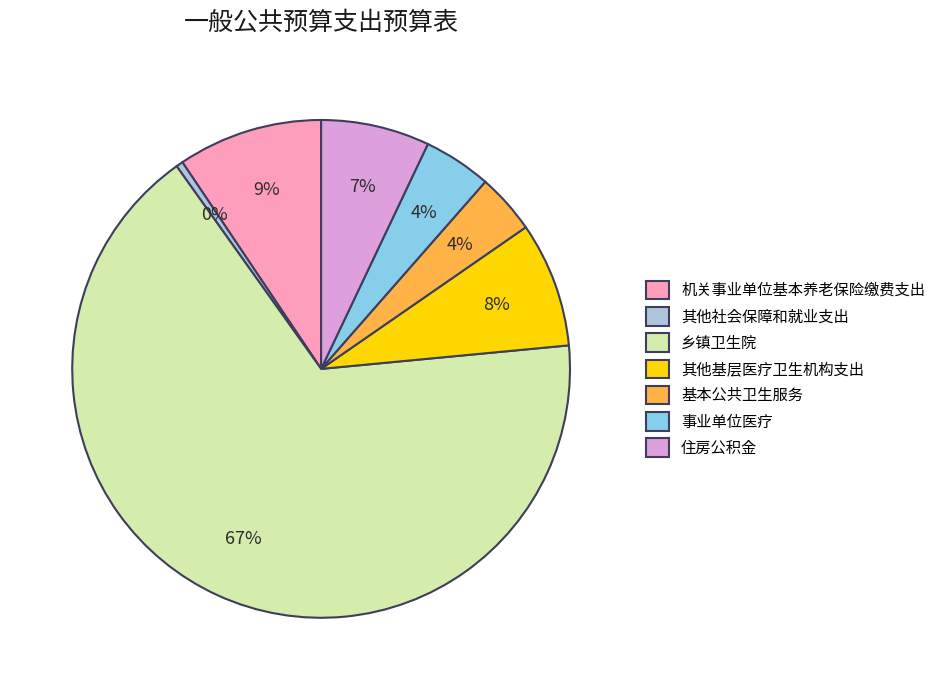

Is it true that 其他基层医疗卫生机构支出 is 8% of the pie?

True